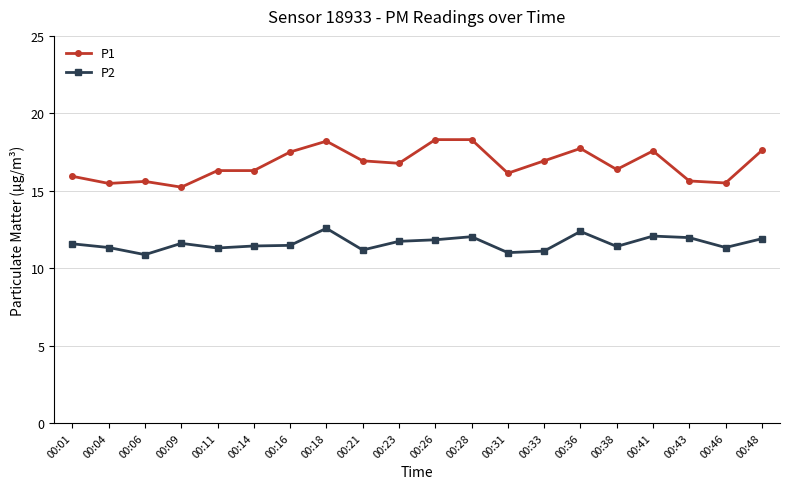

At 00:28, list the series in order from smallest to largest.

P2, P1